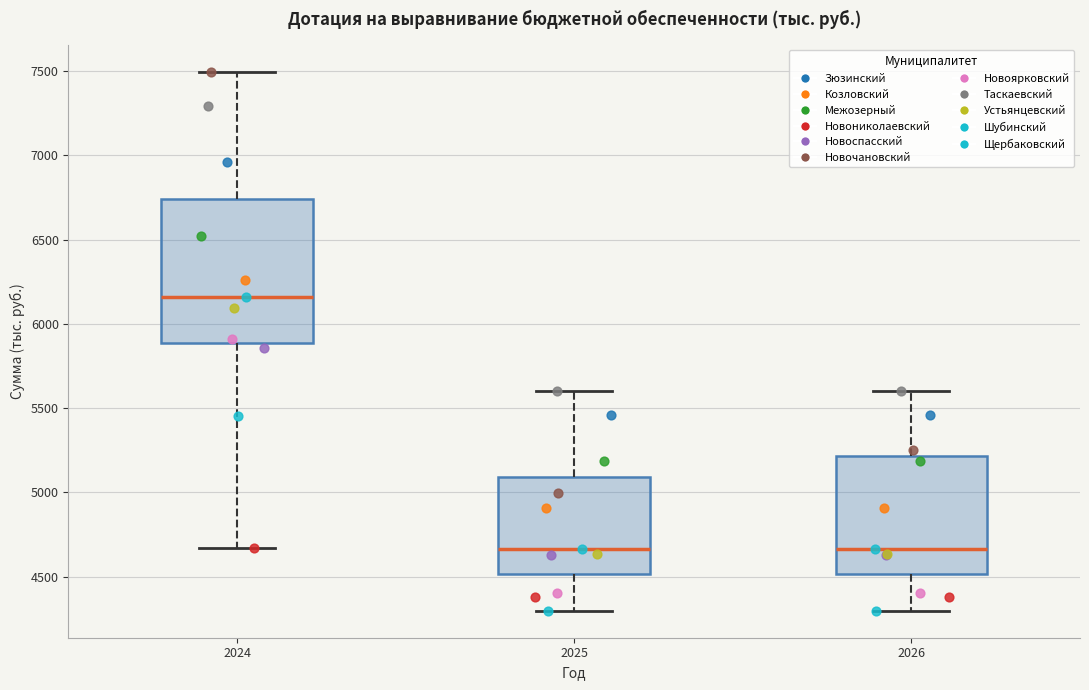

Comparing the boxes themselves (not the whiskers), which one is the tallest?

2024